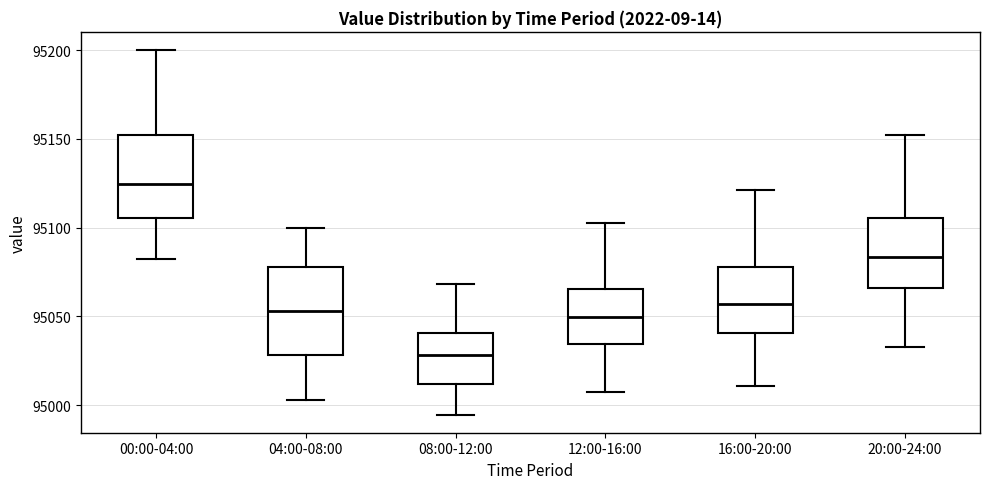

Reading left to right, read every box against the y-axis: the position of its median line, the range the box covers, and the ends of its whiskers. The values are not printed on the chart, so give them approximately, as read against the axis.

00:00-04:00: median 95125, box 95105 to 95150, whiskers 95080 to 95200
04:00-08:00: median 95055, box 95030 to 95080, whiskers 95005 to 95100
08:00-12:00: median 95030, box 95010 to 95040, whiskers 94995 to 95070
12:00-16:00: median 95050, box 95035 to 95065, whiskers 95010 to 95105
16:00-20:00: median 95055, box 95040 to 95080, whiskers 95010 to 95120
20:00-24:00: median 95085, box 95065 to 95105, whiskers 95035 to 95150